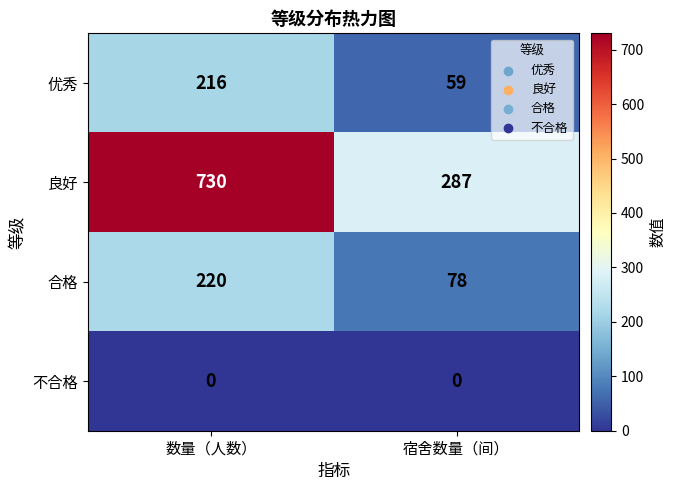

List the series in order of their peak value, lowest first.

不合格, 优秀, 合格, 良好